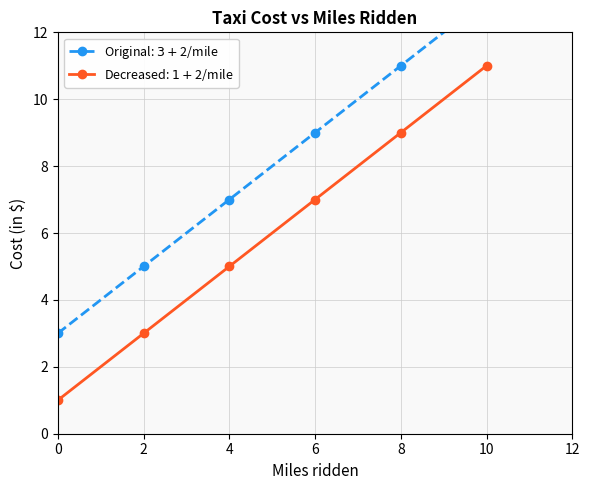

True or false: Decreased: $1 + $2/mile and Original: $3 + $2/mile intersect in this chart.

False